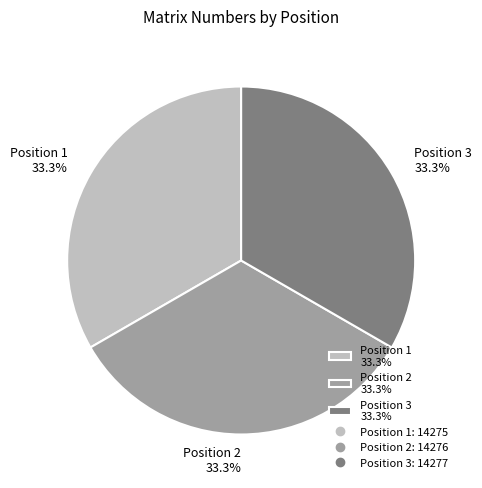

Is there any slice that represents more than half of the pie?

No